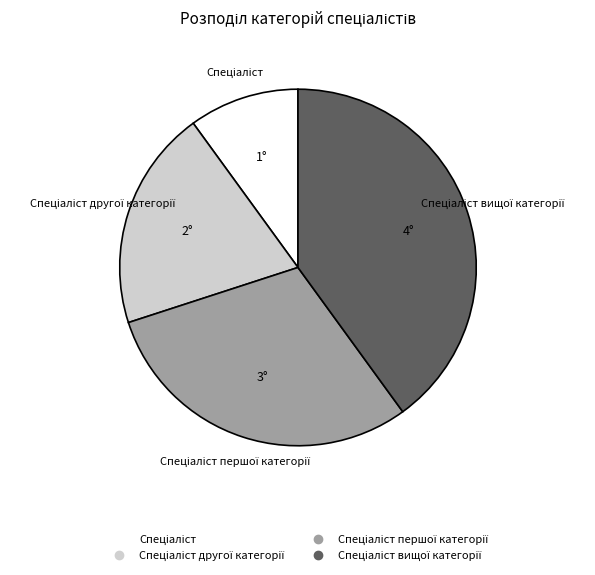

Does any single category account for the majority?

No